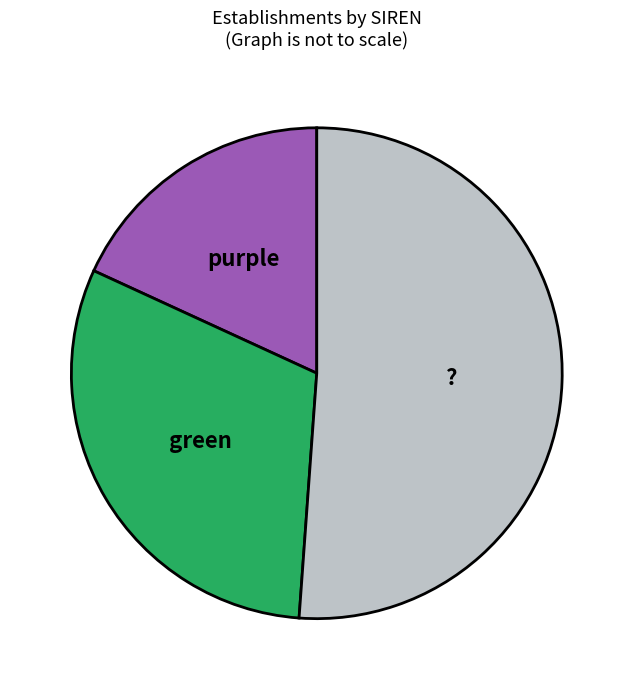

Which has a higher value, green or ??

?